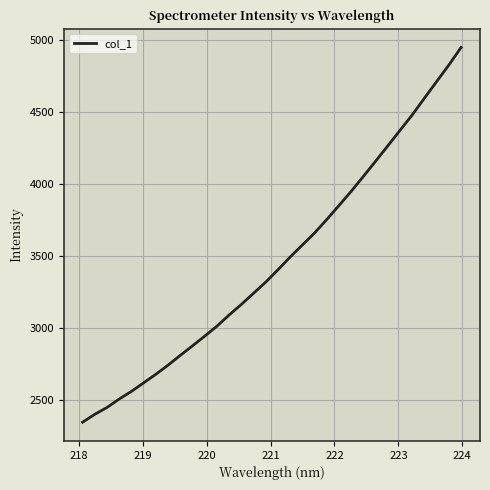

What is the minimum value shown in the chart?

2344.2